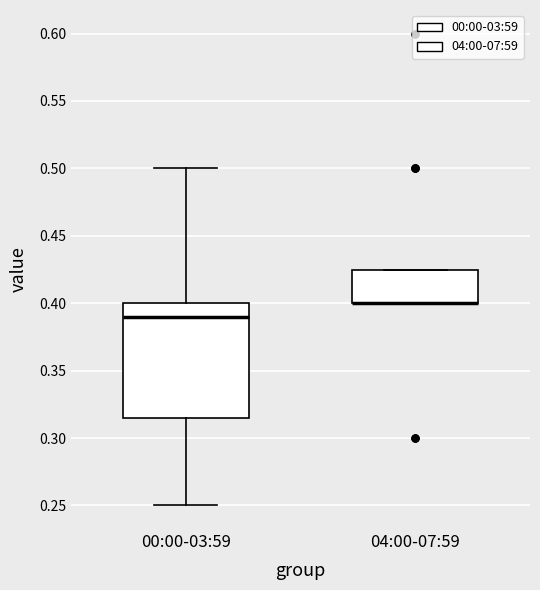

Which box is the tallest, from its lower edge to its upper edge?

00:00-03:59